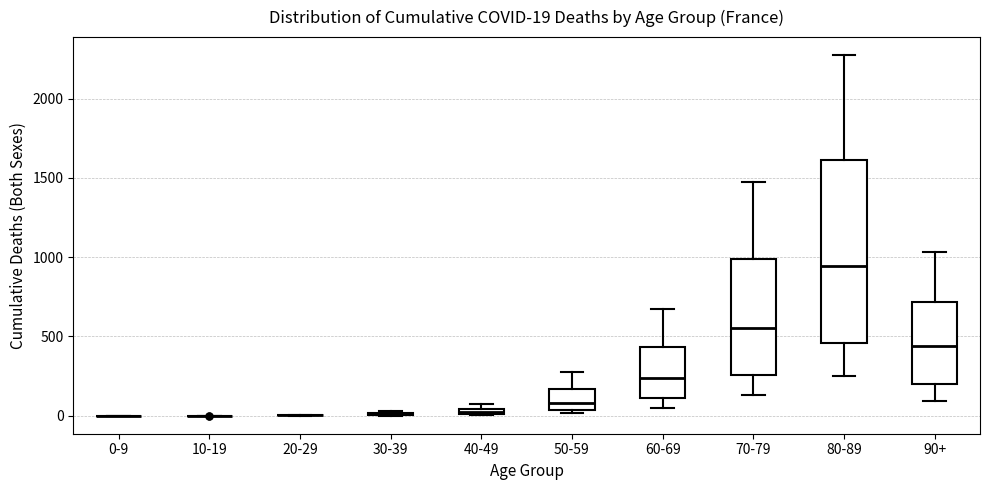

Which box is the tallest, from its lower edge to its upper edge?

80-89